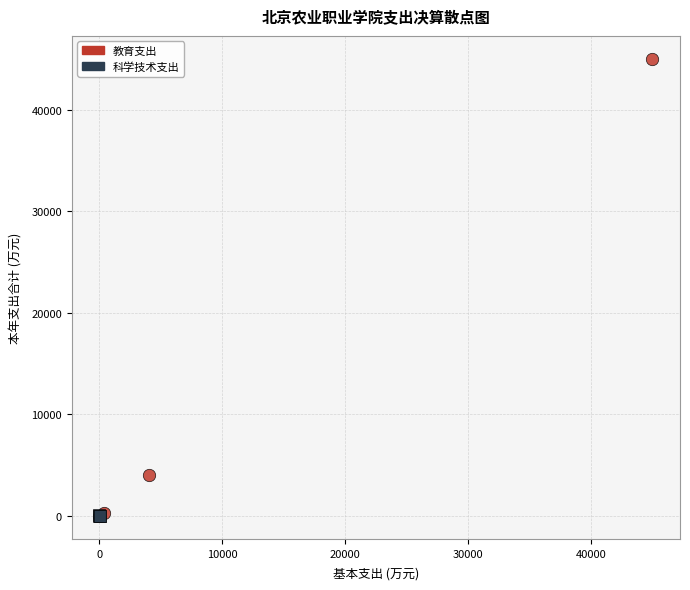

Which series reaches the maximum Y coordinate?

教育支出